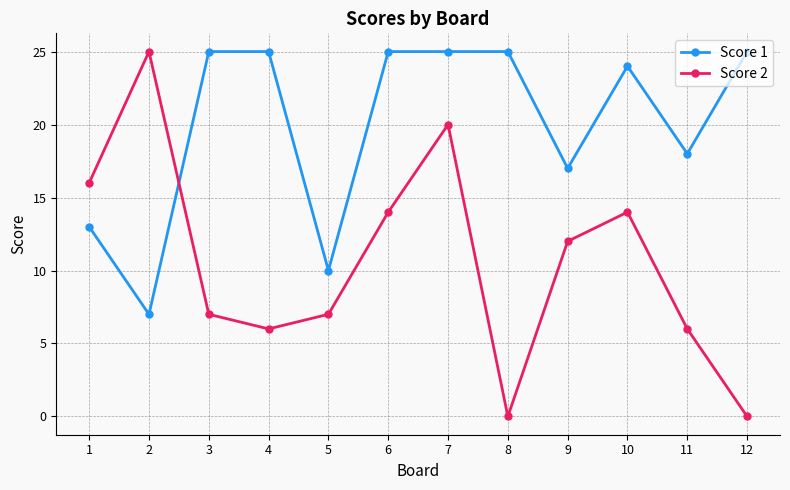

At which label is Score 2 closest to 12?

9